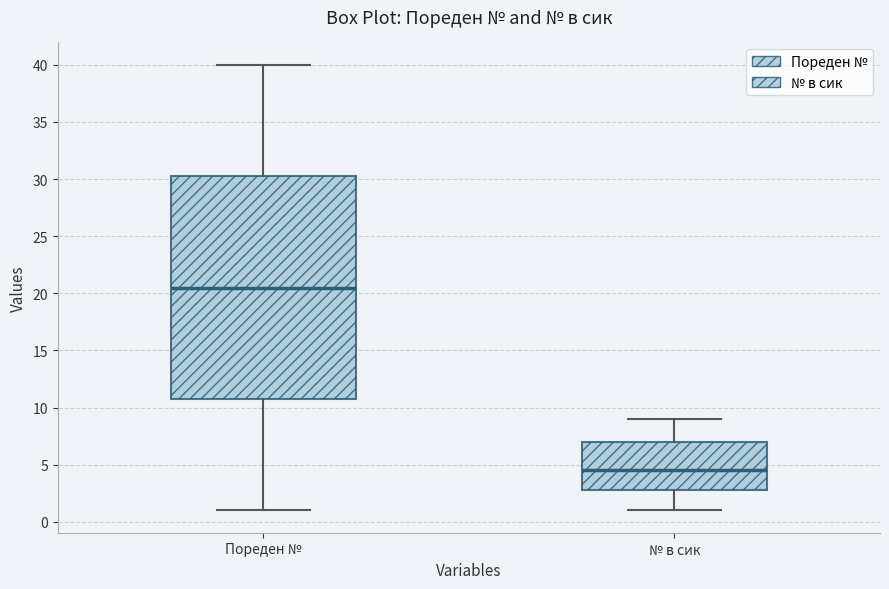

Where does the median line of the box for Пореден № sit on the y-axis? The values are not printed on the chart, so give them approximately, as read against the axis.

20.5